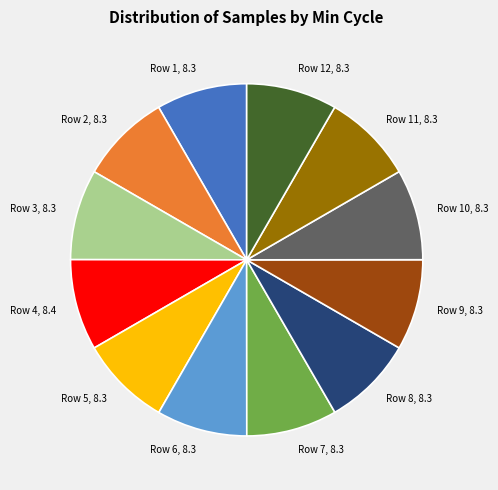

Does any single category account for the majority?

No